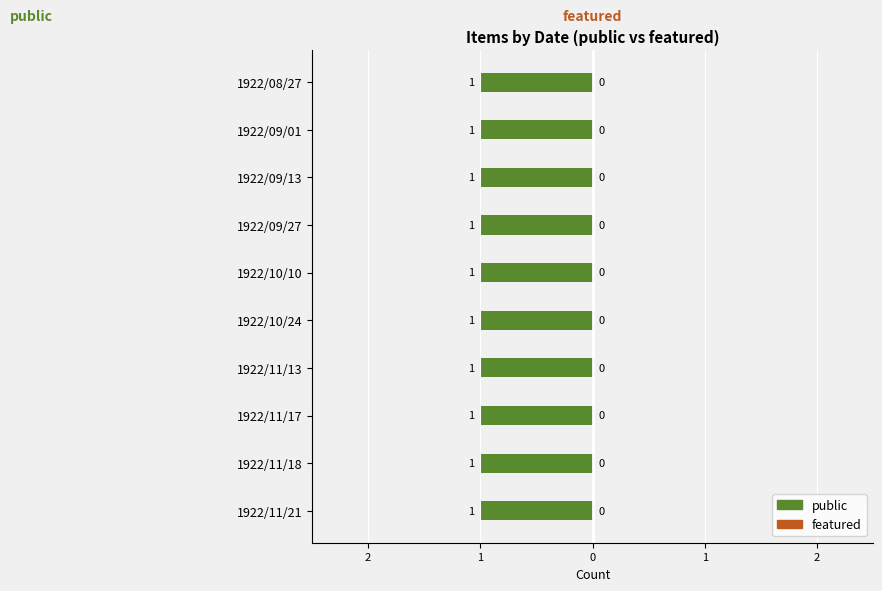

Rank the series at 1922/09/13 from highest to lowest value.

public, featured